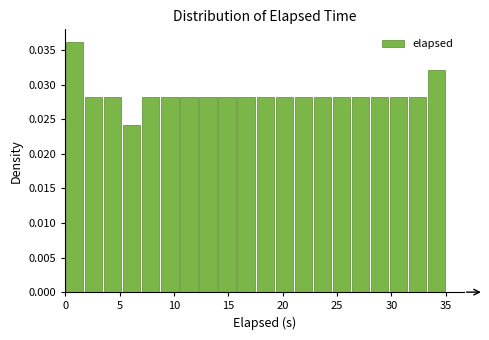

Around what value on the x-axis is the tallest bar? Give the approximate position of its centre, as read against the axis.

1.0